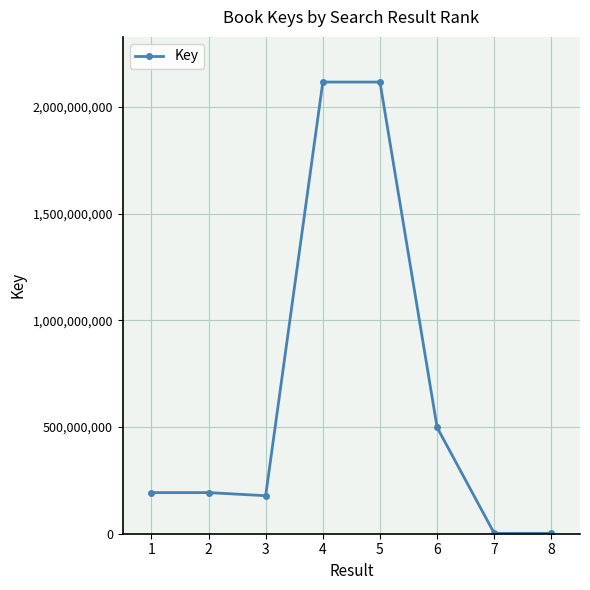

What is the difference between the values at 8 and 2?

190876236